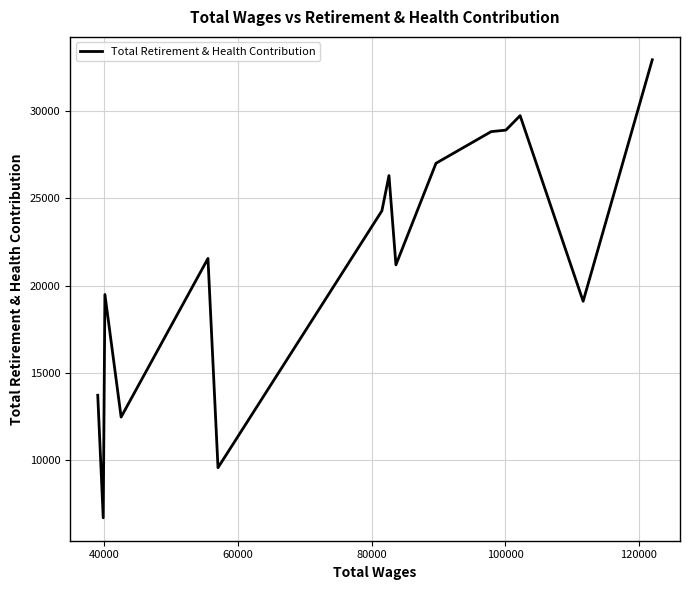

What is the maximum value shown in the chart?

32944